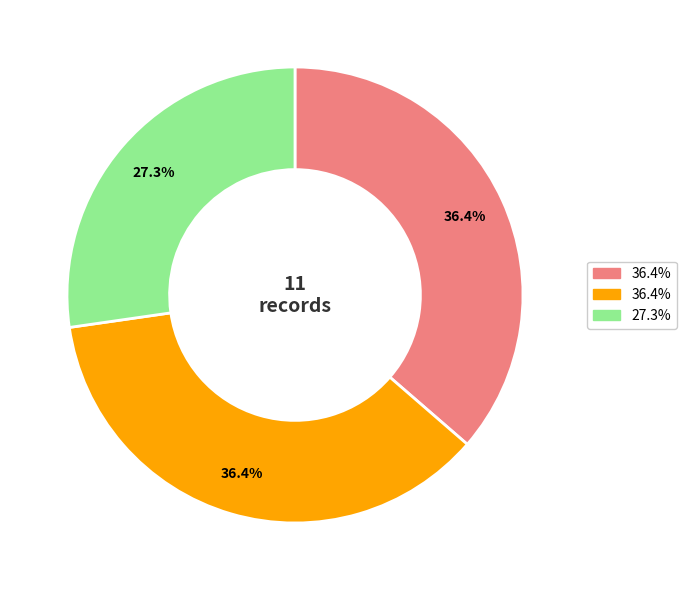

To the nearest percent, what is the difference between the largest and smallest slice percentages?

9%